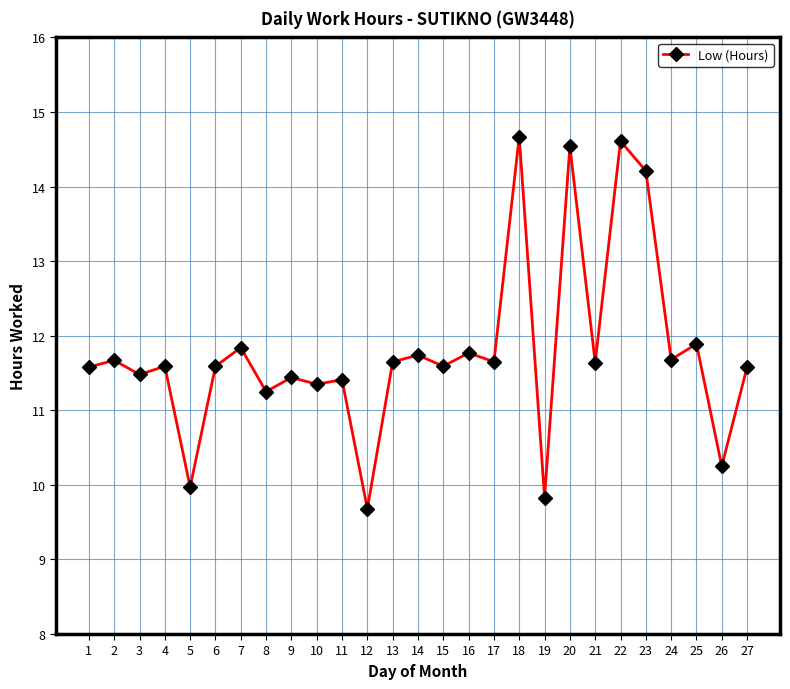

What is the average value?

11.8